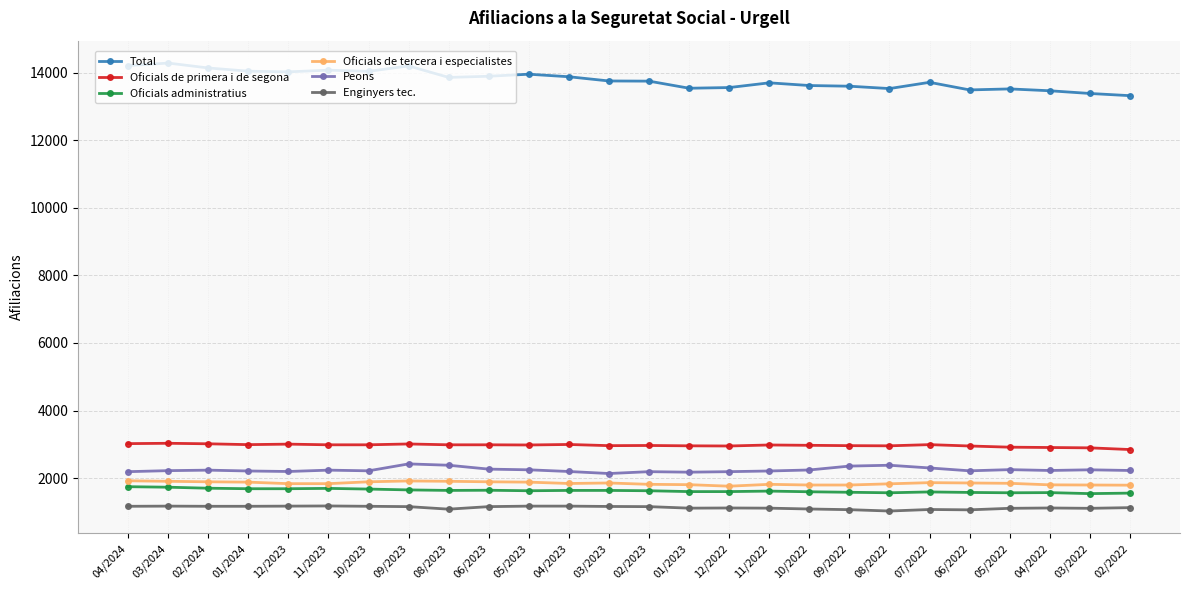

True or false: Total has more than 2 interior local peaks.

True